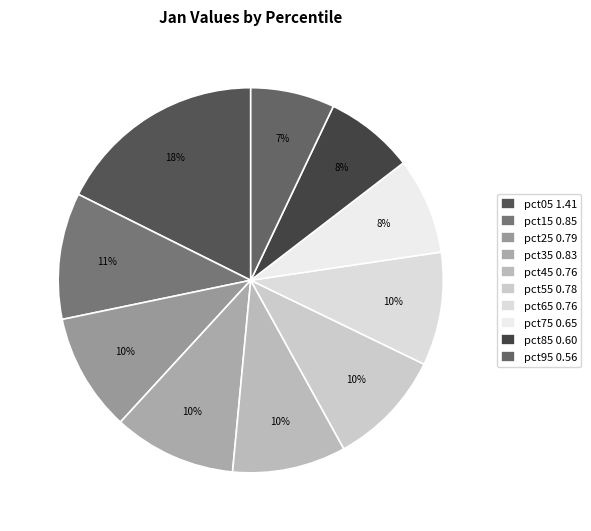

Is there a majority slice in this chart?

No